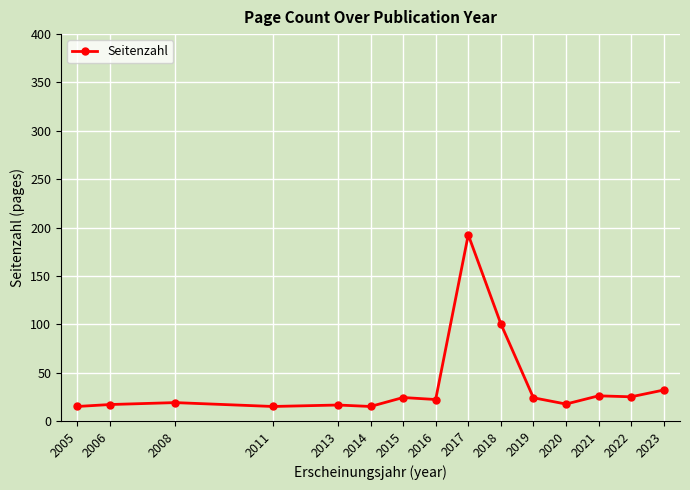

What is the maximum value shown in the chart?

192.5